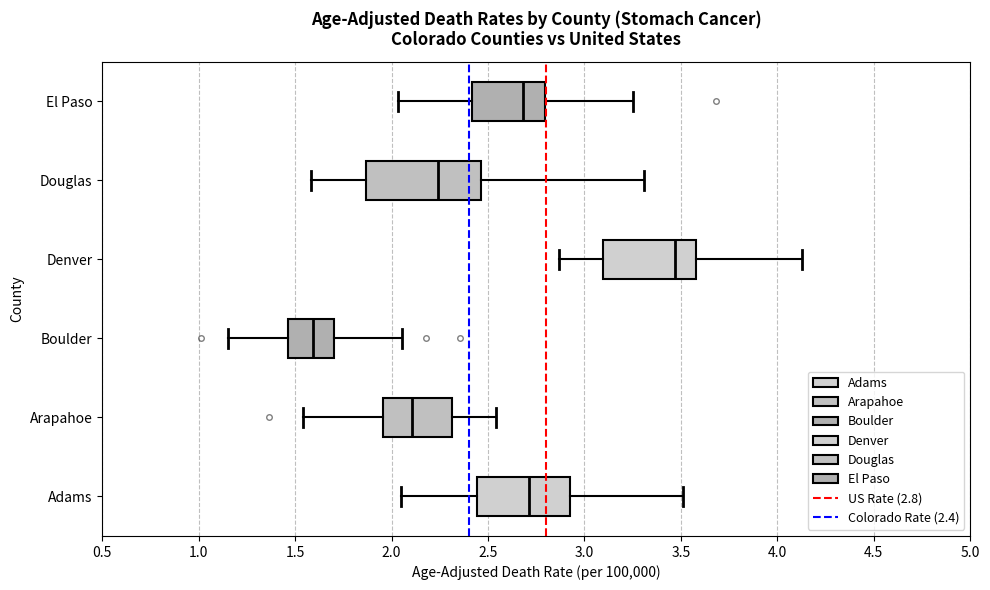

Comparing the boxes themselves (not the whiskers), which one is the widest?

Douglas